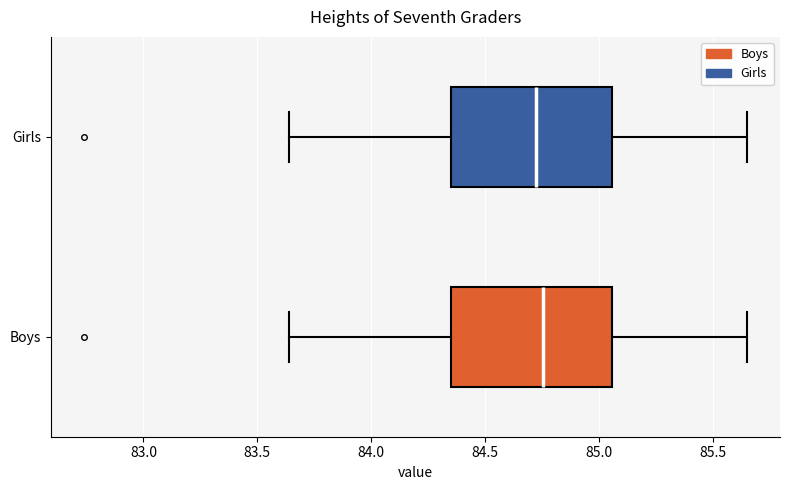

Reading bottom to top, transcribe this box plot: for each box, give where its median line is, the range the box spans, and where its two whiskers end, as read against the x-axis. The values are not printed on the chart, so give them approximately, as read against the axis.

Boys: median 84.75, box 84.35 to 85.05, whiskers 83.65 to 85.65
Girls: median 84.75, box 84.35 to 85.05, whiskers 83.65 to 85.65